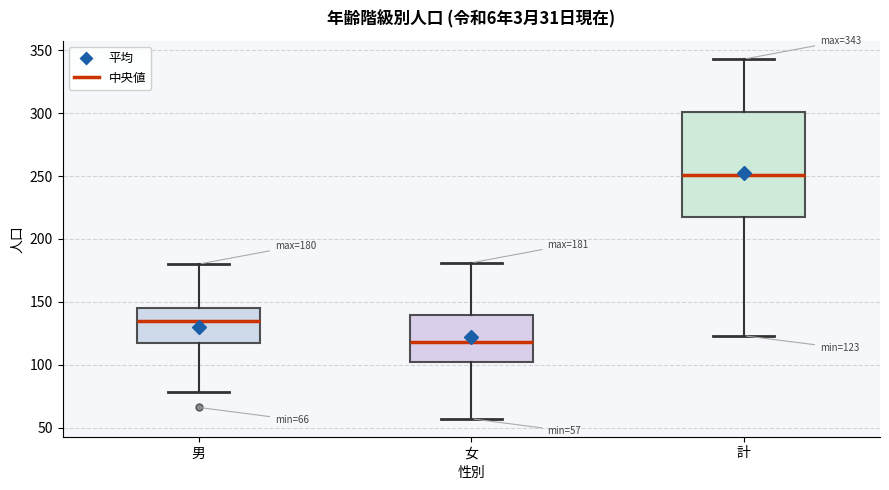

Which box is the tallest, from its lower edge to its upper edge?

計